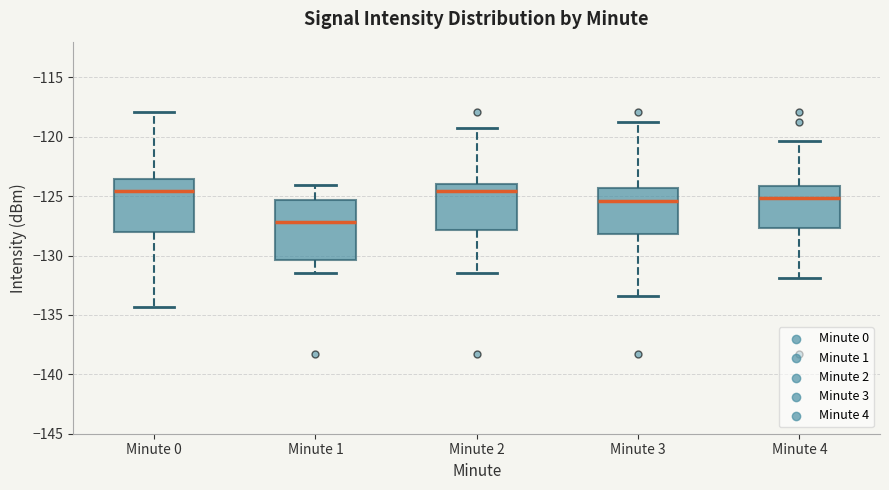

Reading left to right, transcribe this box plot: for each box, give where its median line is, the range the box spans, and where its two whiskers end, as read against the y-axis. The values are not printed on the chart, so give them approximately, as read against the axis.

Minute 0: median -124.5, box -128.0 to -123.5, whiskers -134.5 to -118.0
Minute 1: median -127.0, box -130.5 to -125.5, whiskers -131.5 to -124.0
Minute 2: median -124.5, box -128.0 to -124.0, whiskers -131.5 to -119.5
Minute 3: median -125.5, box -128.0 to -124.5, whiskers -133.5 to -119.0
Minute 4: median -125.0, box -127.5 to -124.0, whiskers -132.0 to -120.5